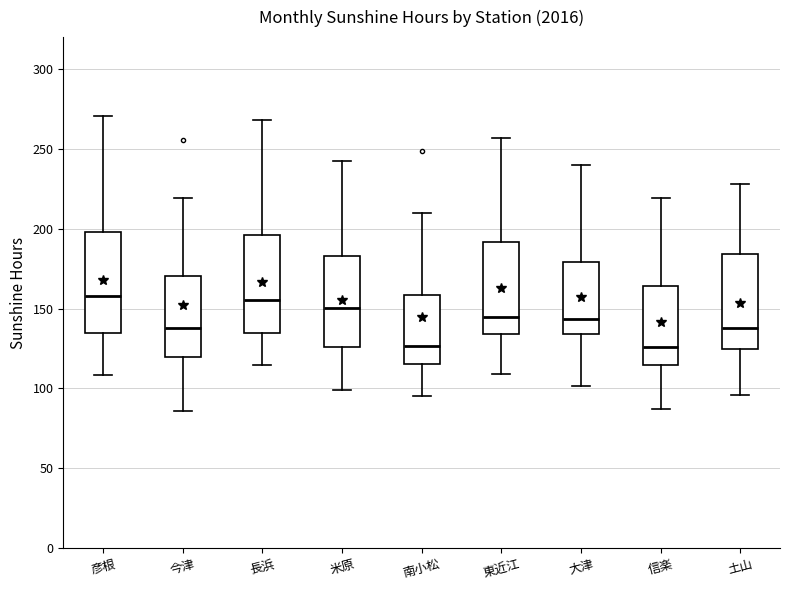

Where does the upper whisker of the box for 信楽 end on the y-axis? The values are not printed on the chart, so give them approximately, as read against the axis.

220